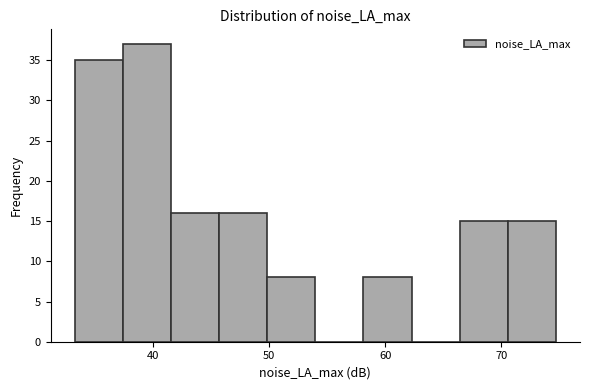

How tall is the bar that spans 50 to 54 on the x-axis? Neither the bar edges nor the heights are printed on the chart, so give them approximately, as read against the axes.

8